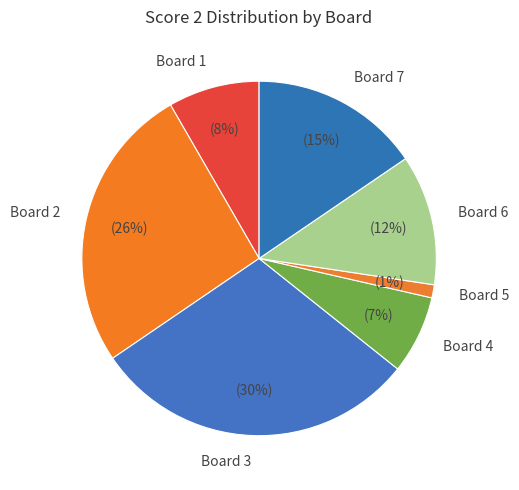

True or false: Board 6 accounts for 12% of the total.

True